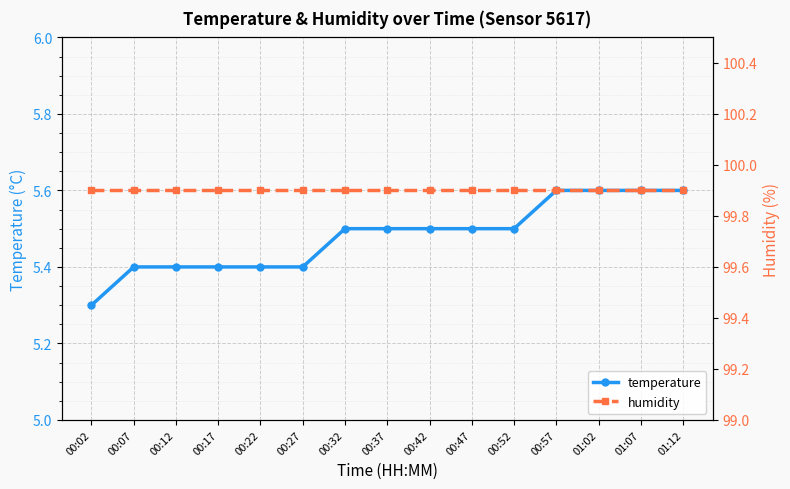

True or false: temperature and humidity cross at least once.

False